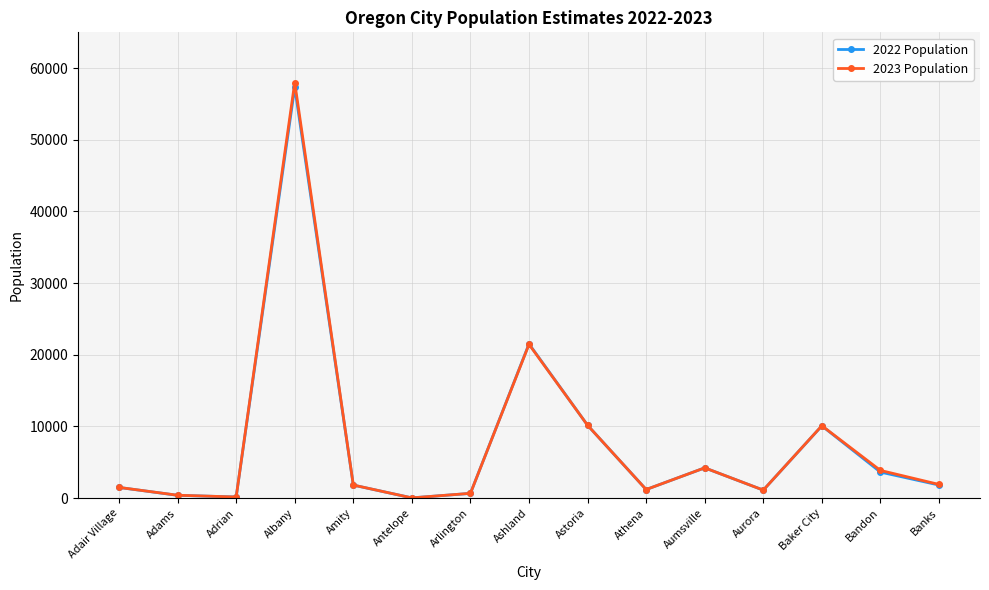

How many data points does each series have?

15